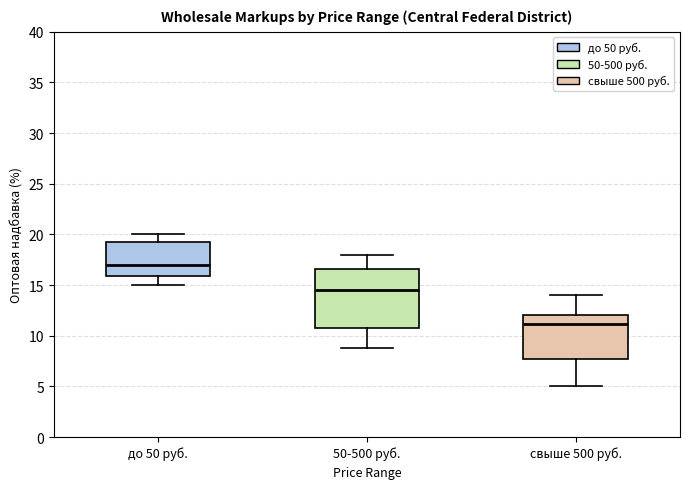

Which box's median line is the lowest?

свыше 500 руб.